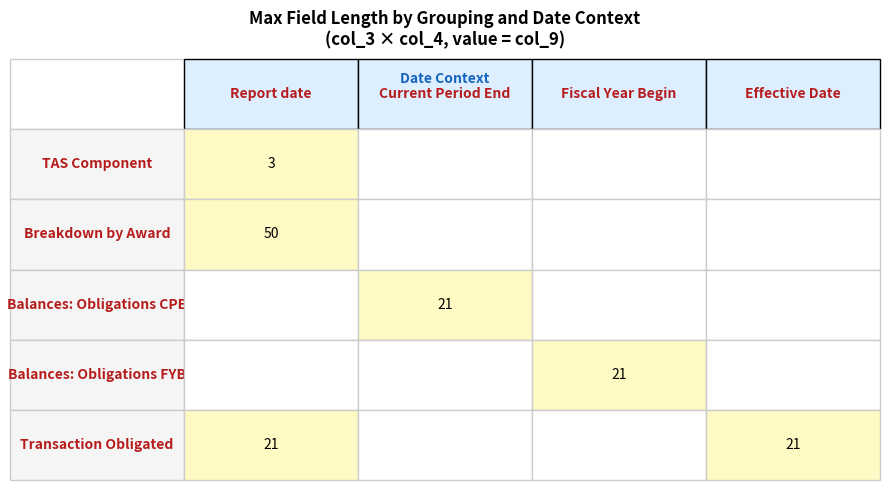

Reading left to right, extract all data points from this chart.

TAS Component: 0=3	1=0	2=0	3=0
Breakdown by Award: 0=50	1=0	2=0	3=0
Balances: Obligations CPE: 0=0	1=21	2=0	3=0
Balances: Obligations FYB: 0=0	1=0	2=21	3=0
Transaction Obligated: 0=21	1=0	2=0	3=21